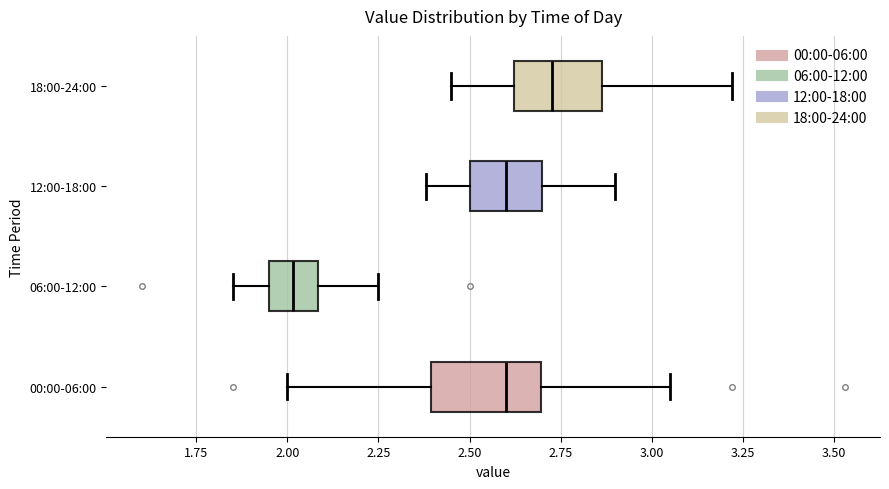

Reading bottom to top, read every box against the x-axis: the position of its median line, the range the box covers, and the ends of its whiskers. The values are not printed on the chart, so give them approximately, as read against the axis.

00:00-06:00: median 2.60, box 2.40 to 2.70, whiskers 2.00 to 3.05
06:00-12:00: median 2.00, box 1.95 to 2.10, whiskers 1.85 to 2.25
12:00-18:00: median 2.60, box 2.50 to 2.70, whiskers 2.40 to 2.90
18:00-24:00: median 2.75, box 2.60 to 2.85, whiskers 2.45 to 3.20